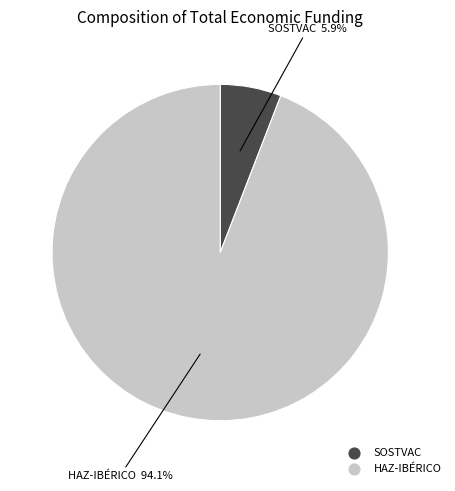

Between HAZ-IBÉRICO and SOSTVAC, which is larger?

HAZ-IBÉRICO